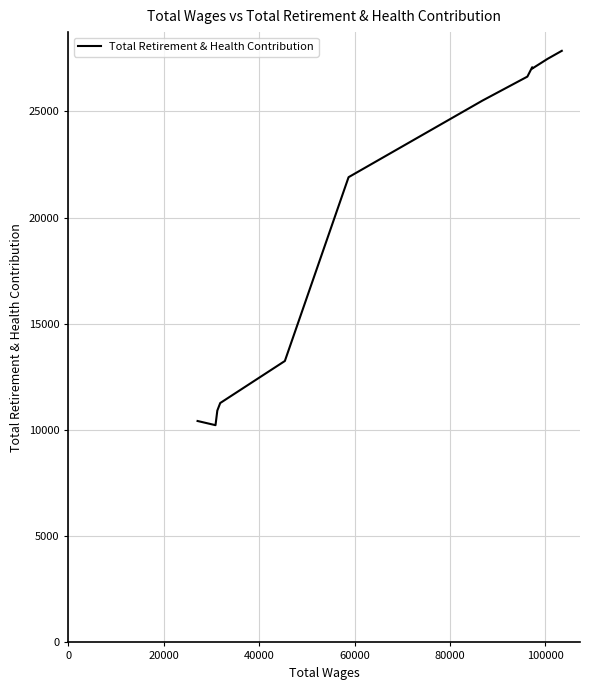

What is the maximum value shown in the chart?

27853